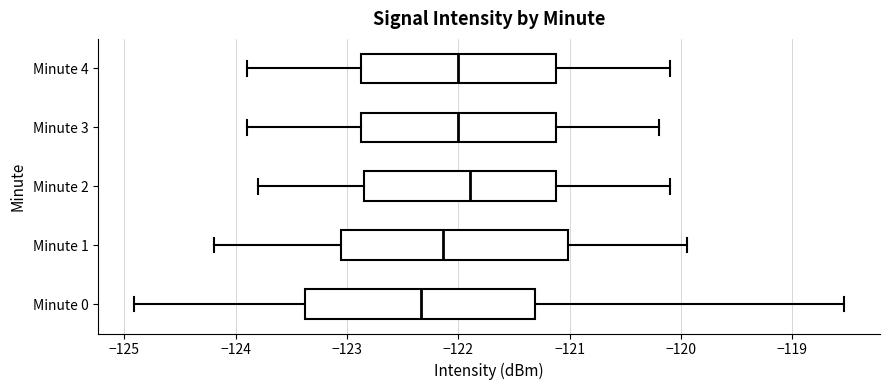

Reading bottom to top, read every box against the x-axis: the position of its median line, the range the box covers, and the ends of its whiskers. The values are not printed on the chart, so give them approximately, as read against the axis.

Minute 0: median -122.3, box -123.4 to -121.3, whiskers -124.9 to -118.5
Minute 1: median -122.1, box -123.1 to -121.0, whiskers -124.2 to -119.9
Minute 2: median -121.9, box -122.8 to -121.1, whiskers -123.8 to -120.1
Minute 3: median -122.0, box -122.9 to -121.1, whiskers -123.9 to -120.2
Minute 4: median -122.0, box -122.9 to -121.1, whiskers -123.9 to -120.1